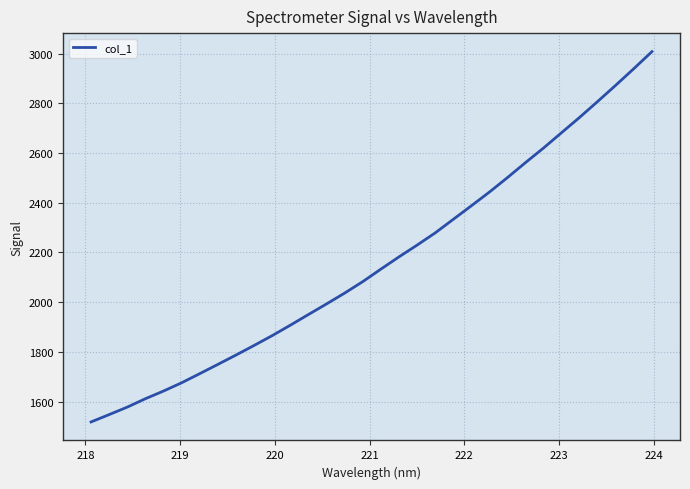

Does the chart display data point markers on the line(s)?

No